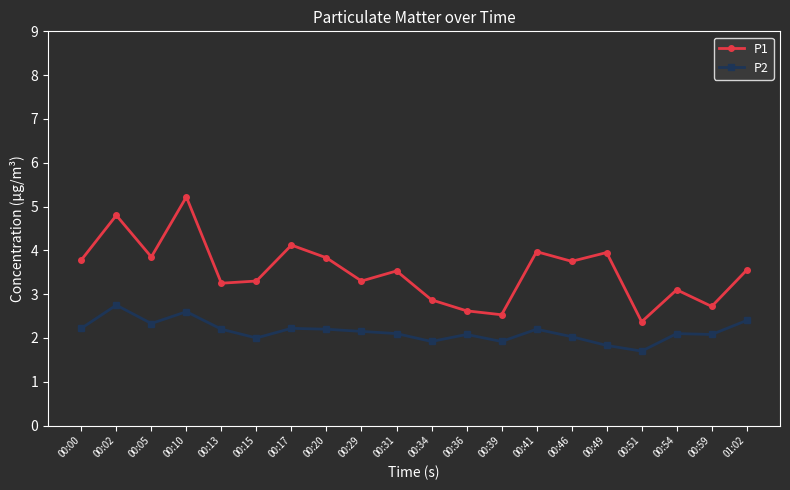

List the series in order of their peak value, highest first.

P1, P2